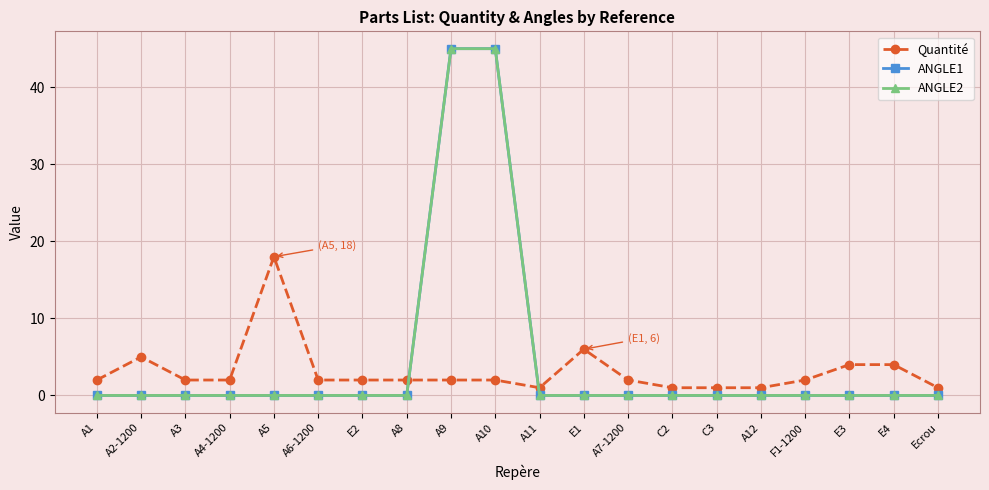

The ANGLE1 series shows 0 at A2-1200. True or false?

True